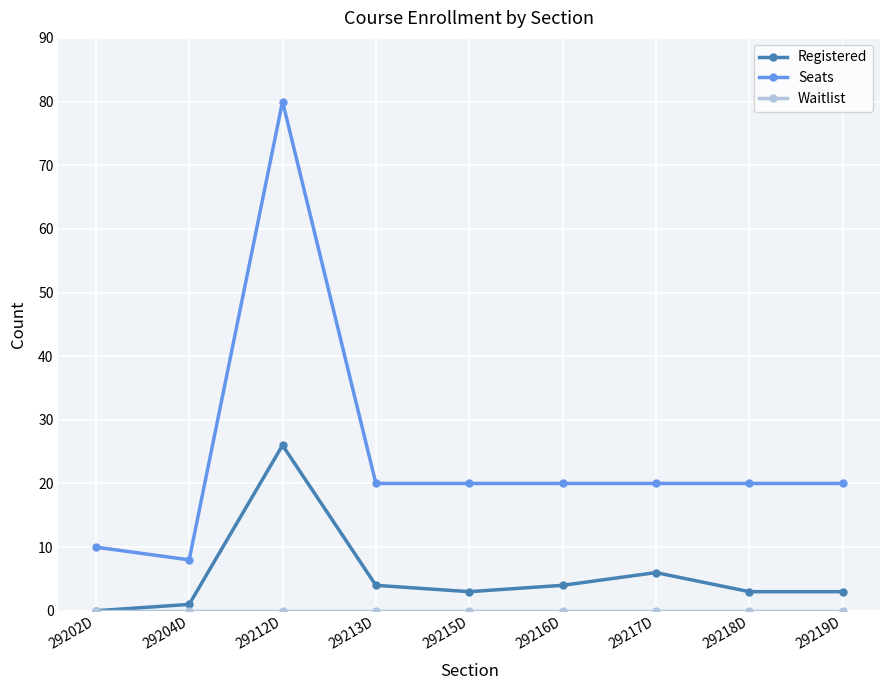

What is the total value across all series at 29217D?

26